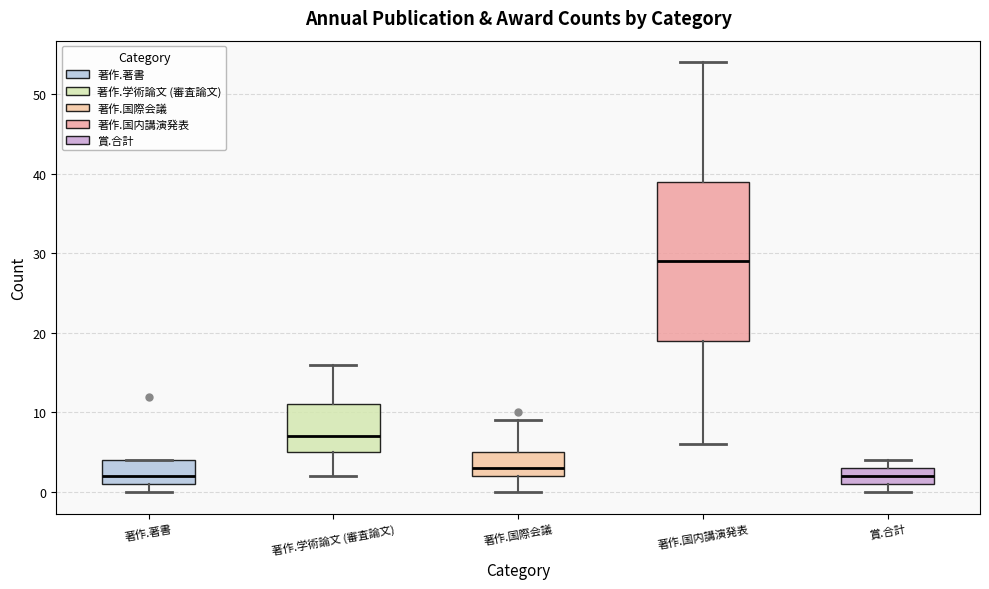

Reading left to right, transcribe this box plot: for each box, give where its median line is, the range the box spans, and where its two whiskers end, as read against the y-axis. The values are not printed on the chart, so give them approximately, as read against the axis.

著作.著書: median 2, box 1 to 4, whiskers 0 to 4
著作.学術論文 (審査論文): median 7, box 5 to 11, whiskers 2 to 16
著作.国際会議: median 3, box 2 to 5, whiskers 0 to 9
著作.国内講演発表: median 29, box 19 to 39, whiskers 6 to 54
賞.合計: median 2, box 1 to 3, whiskers 0 to 4